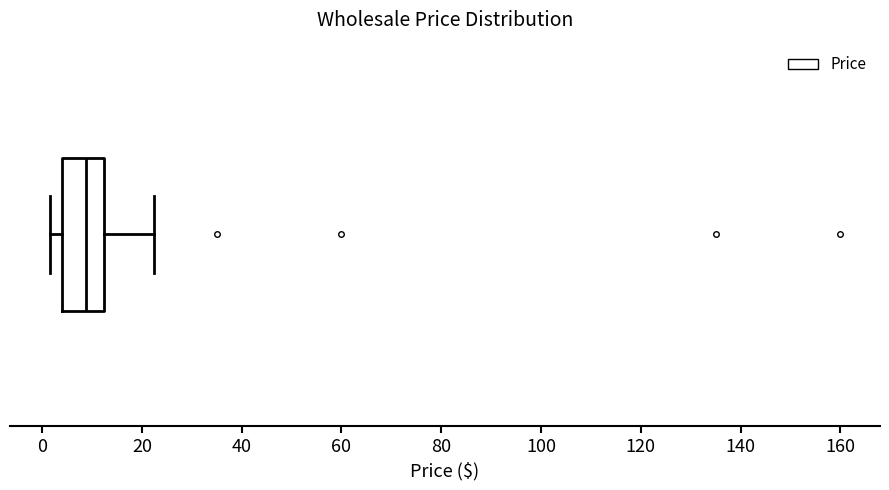

Read this box plot against the x-axis: the position of the median line, the range covered by the box, and the ends of both whiskers. The values are not printed on the chart, so give them approximately, as read against the axis.

median 8, box 4 to 12, whiskers 2 to 22